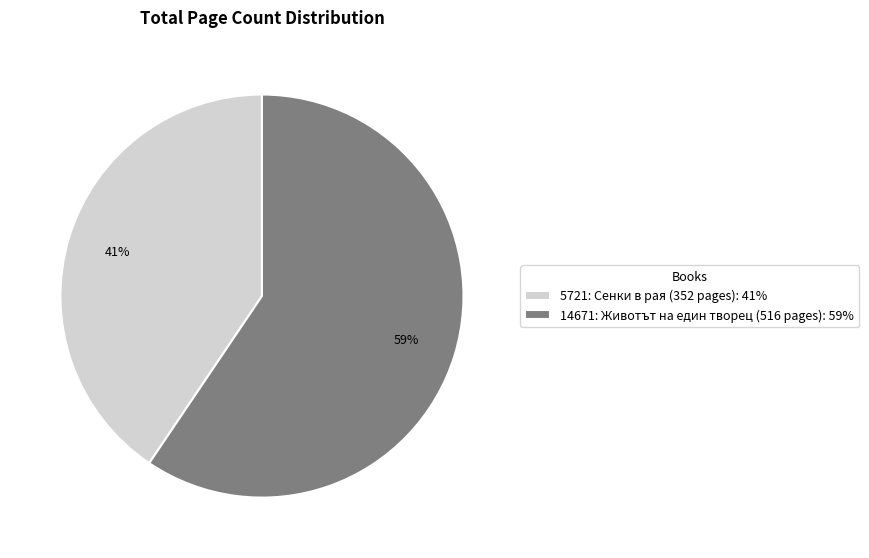

How many segments does this pie chart have?

2